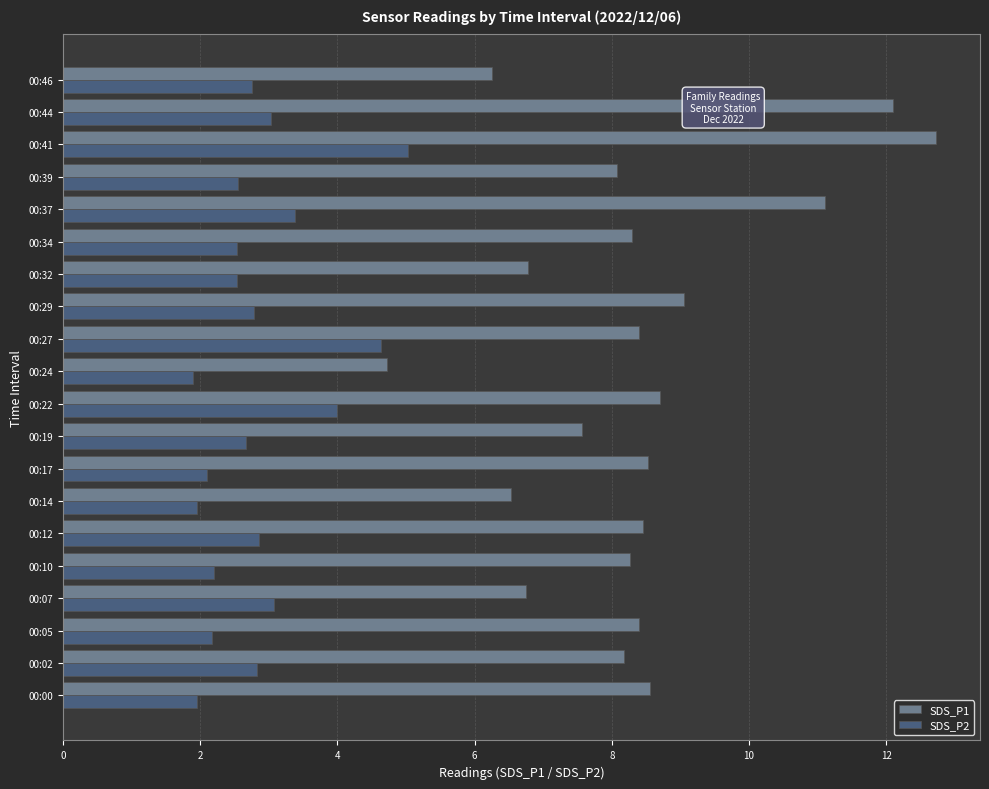

What is the total value across all series at 00:00?

10.5